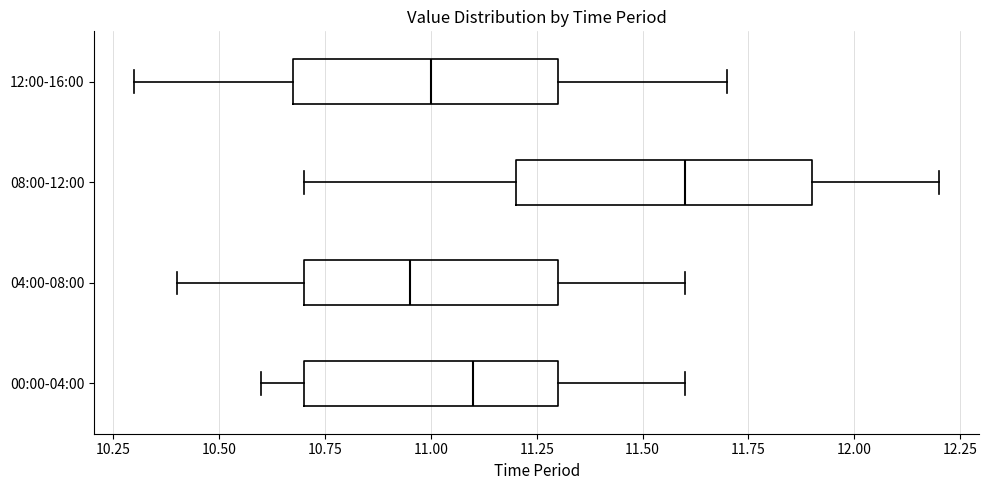

Which box is the widest, from its left edge to its right edge?

08:00-12:00